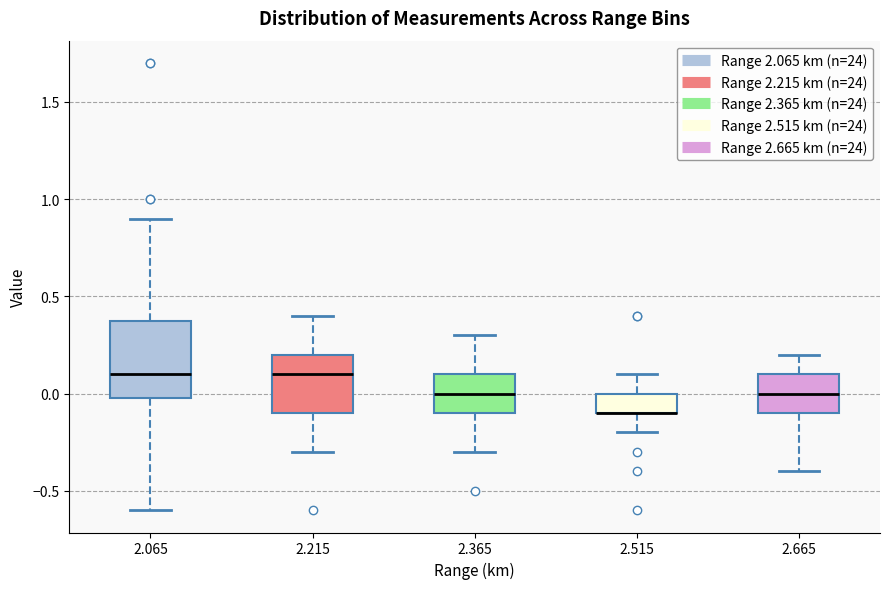

Reading left to right, transcribe this box plot: for each box, give where its median line is, the range the box spans, and where its two whiskers end, as read against the y-axis. The values are not printed on the chart, so give them approximately, as read against the axis.

2.065: median 0.1, box 0.0 to 0.4, whiskers -0.6 to 0.9
2.215: median 0.1, box -0.1 to 0.2, whiskers -0.3 to 0.4
2.365: median 0.0, box -0.1 to 0.1, whiskers -0.3 to 0.3
2.515: median -0.1 (drawn on the box's lower edge), box -0.1 to 0.0, whiskers -0.2 to 0.1
2.665: median 0.0, box -0.1 to 0.1, whiskers -0.4 to 0.2